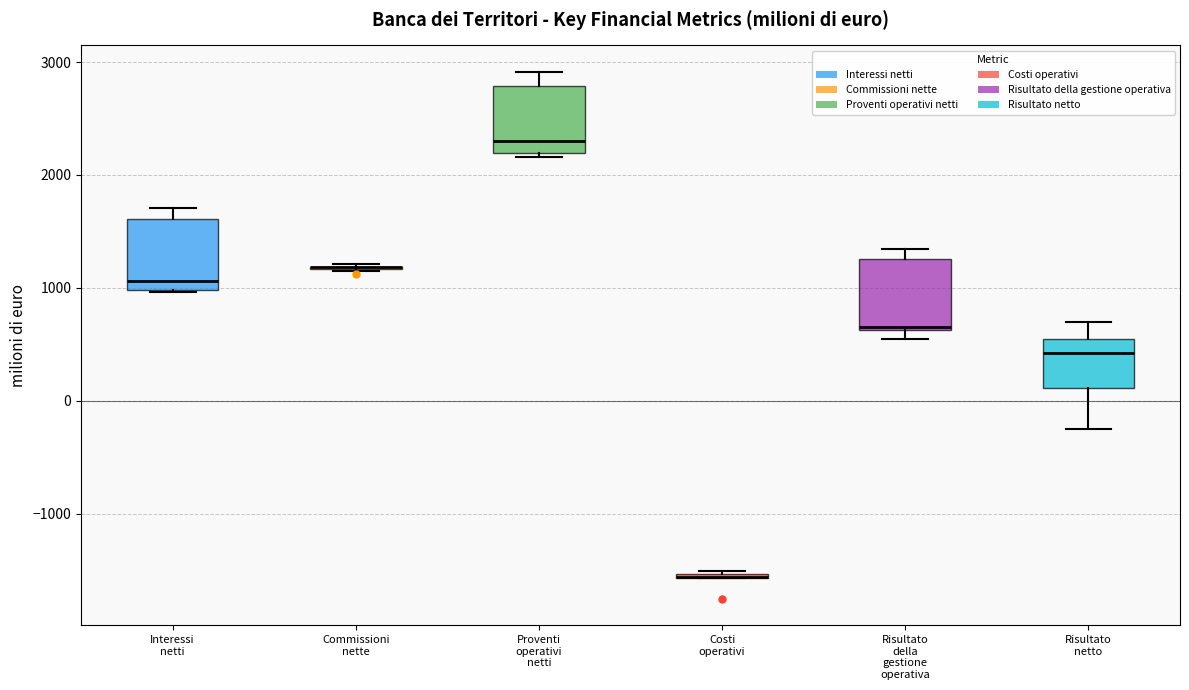

Where is the lower edge of the box for Risultato della gestione operativa on the y-axis? The values are not printed on the chart, so give them approximately, as read against the axis.

600